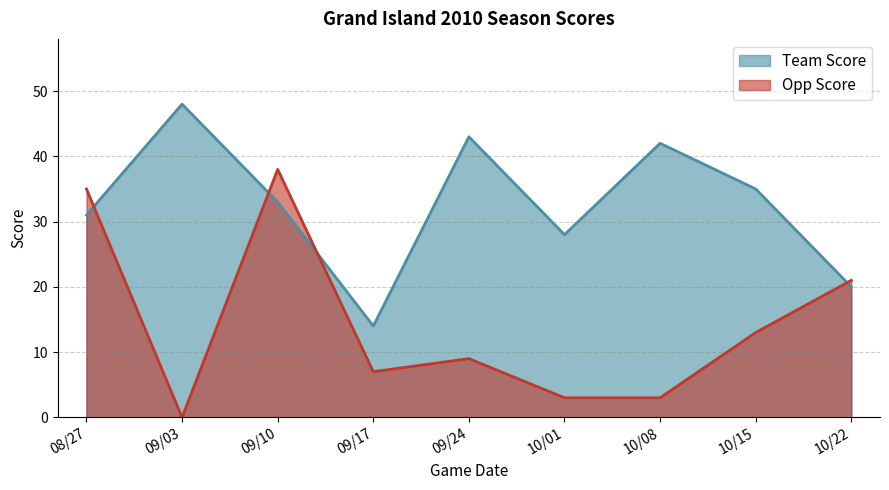

List the series in order of their overall mean, highest first.

Team Score, Opp Score